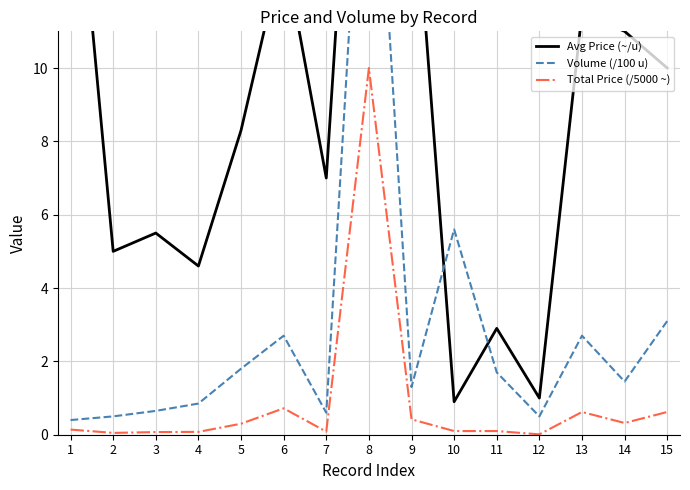

Where is the first local minimum for Avg Price (~/u)?

2